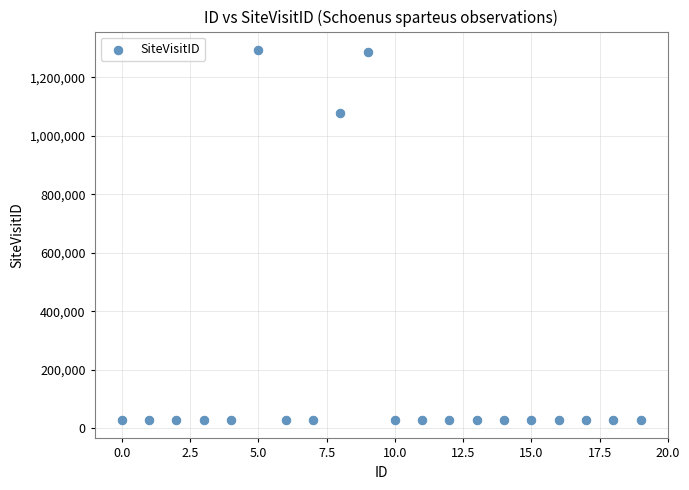

What Y value in the scatter plot is closest to 661204?

1076643